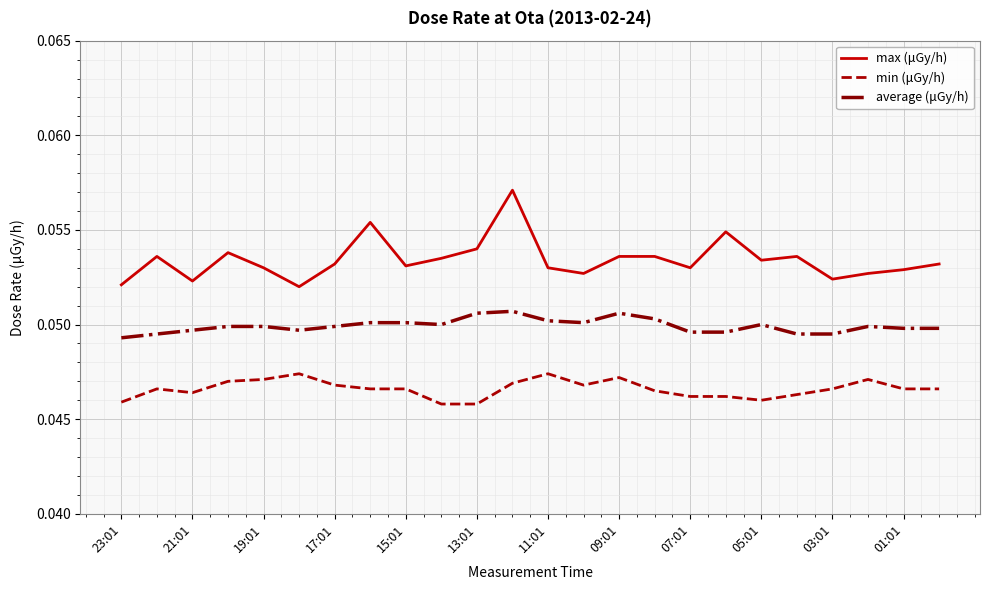

List the series in order of their peak value, lowest first.

min (μGy/h), average (μGy/h), max (μGy/h)